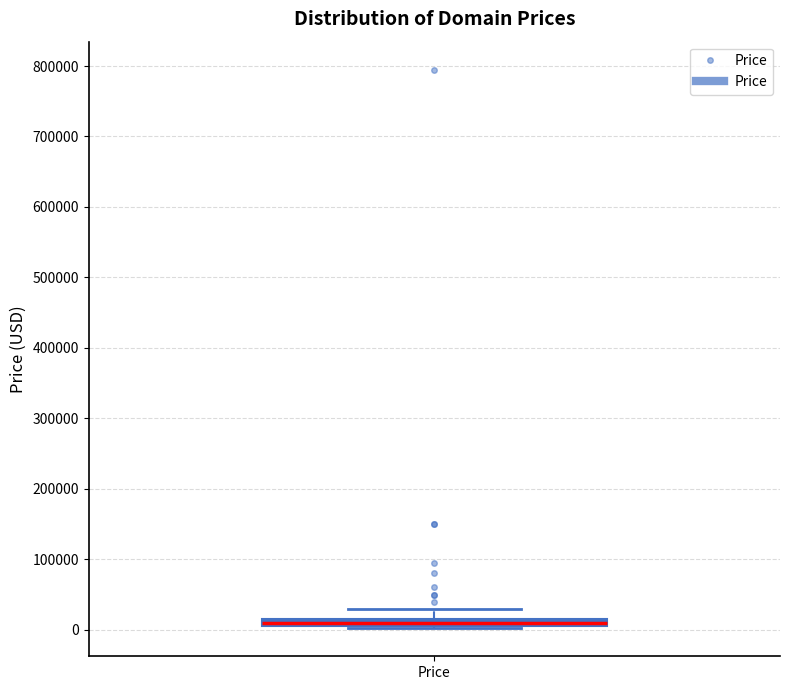

Where is the upper edge of the box for Price on the y-axis? The values are not printed on the chart, so give them approximately, as read against the axis.

10000